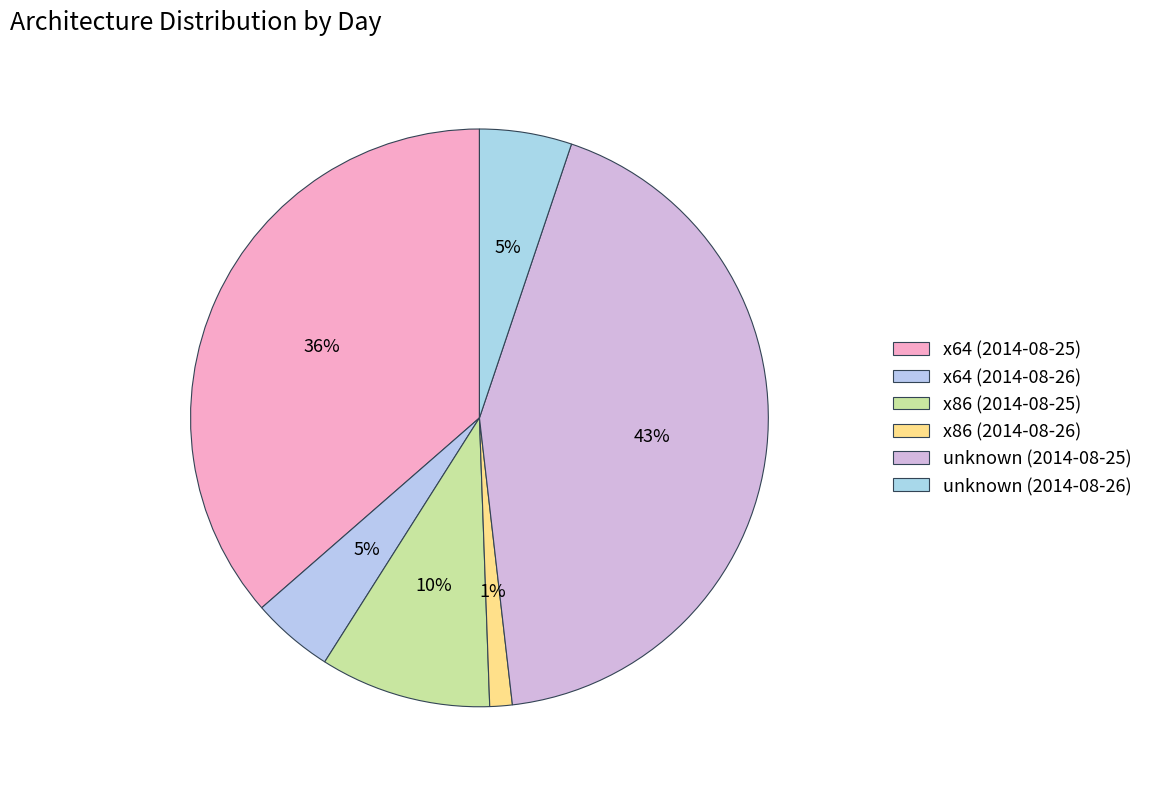

Is there a majority slice in this chart?

No